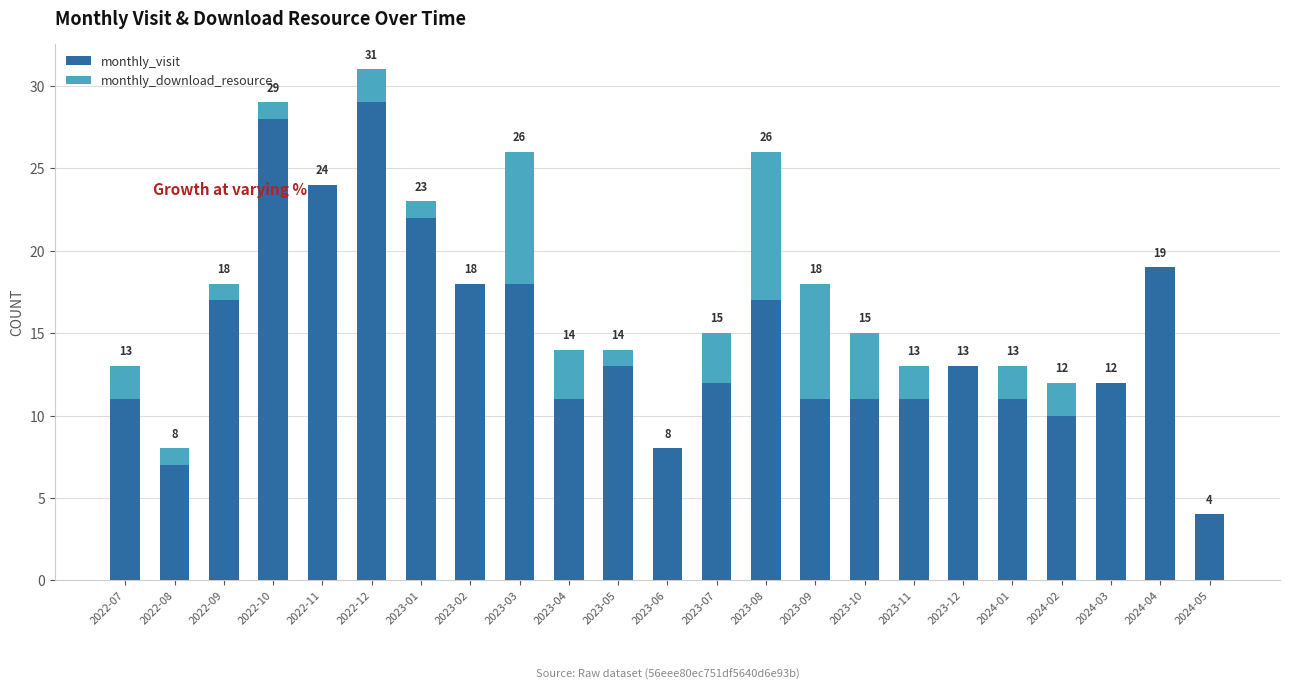

What is the maximum value for monthly_visit?

29